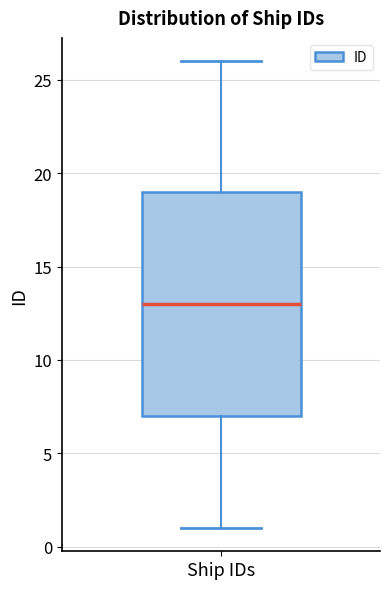

Transcribe this box plot: give where the median line is, the range the box spans, and where the two whiskers end, as read against the y-axis. The values are not printed on the chart, so give them approximately, as read against the axis.

median 13, box 7 to 19, whiskers 1 to 26